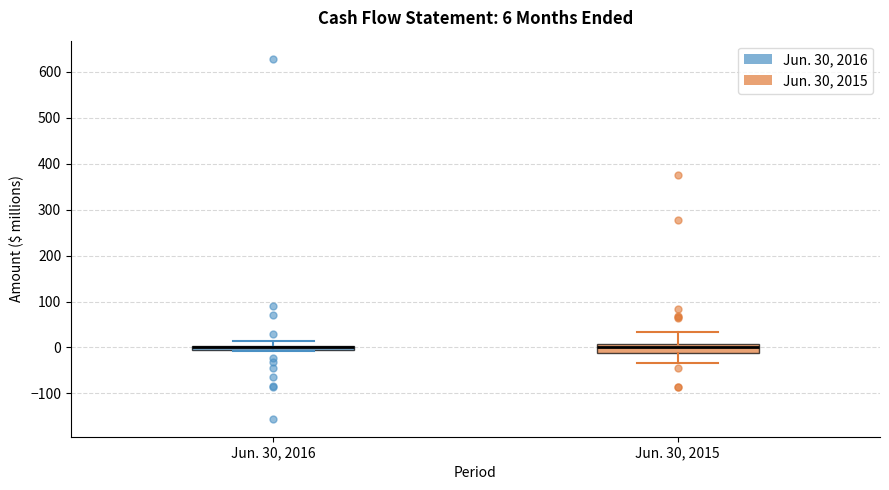

Comparing the boxes themselves (not the whiskers), which one is the tallest?

Jun. 30, 2015